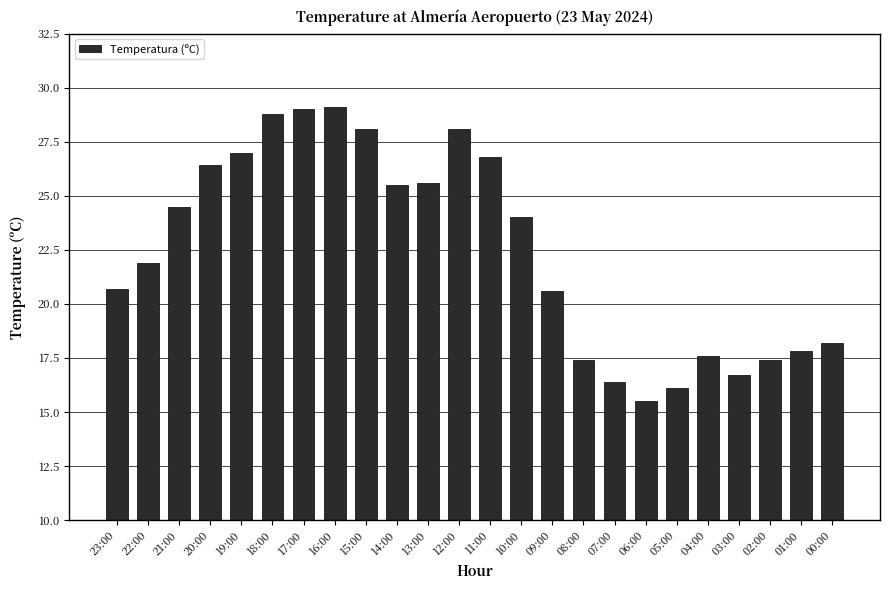

What is the label of the 3rd bar from the right?

02:00